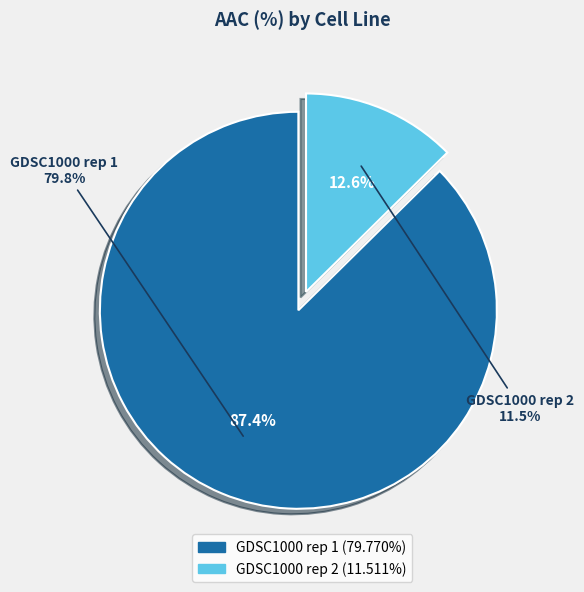

To the nearest percent, what is the average slice percentage?

50%